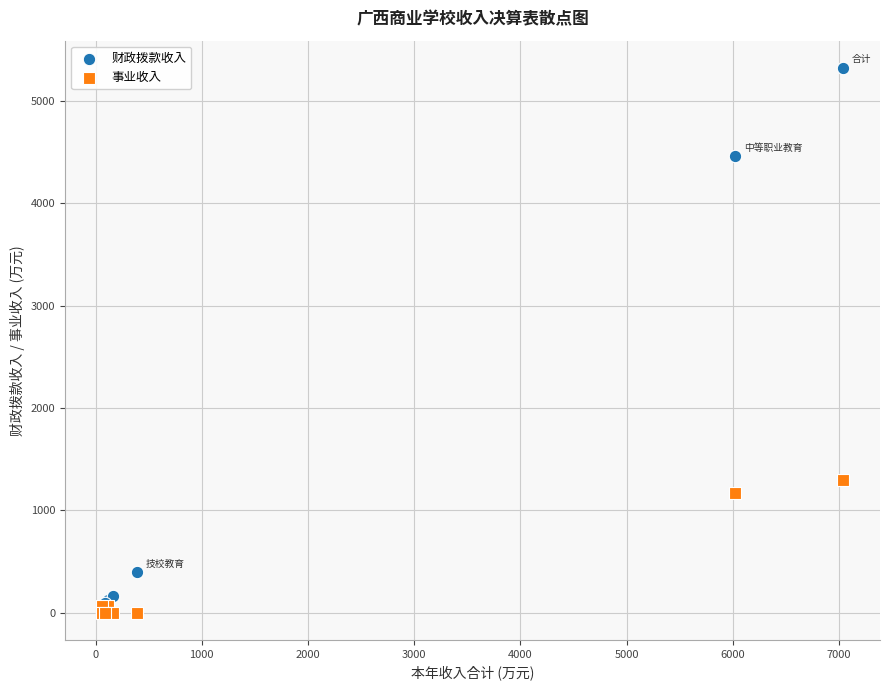

In the 事业收入 series, what Y value is closest to 648?

1171.2